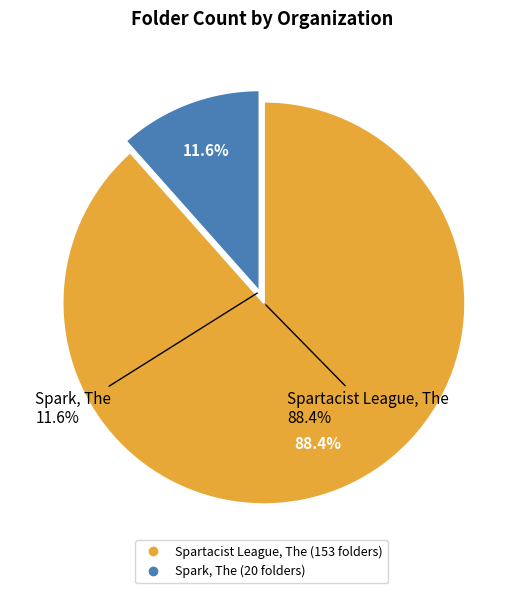

To the nearest percent, what percentage of the pie is Spartacist League, The?

88%